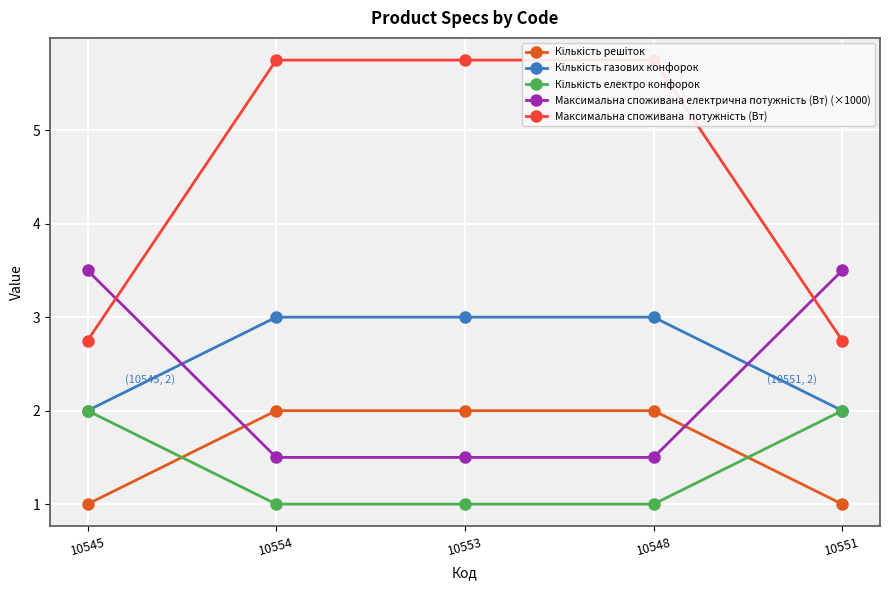

How many lines are shown in the chart?

5